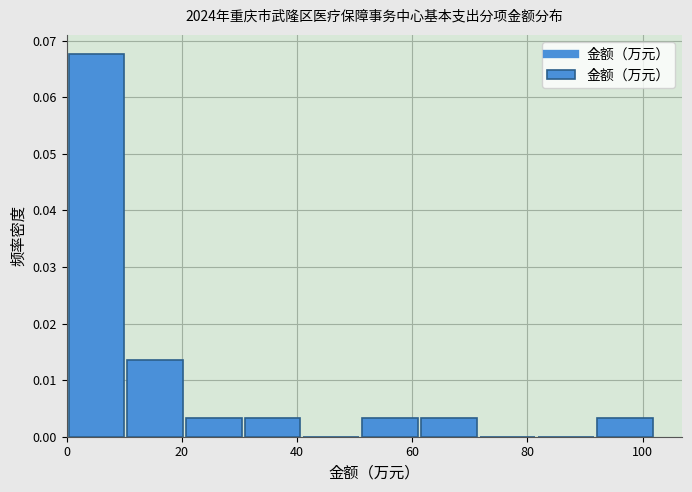

Reading left to right, transcribe this chart: for each bar, give the range it covers on the x-axis and its height. Neither the bar edges nor the heights are printed on the chart, so give them approximately, as read against the axes.

0 to 10: 0.068
10 to 20: 0.014
20 to 30: 0.003
30 to 42: 0.003
42 to 52: 0
52 to 62: 0.003
62 to 72: 0.003
72 to 82: 0
82 to 92: 0
92 to 102: 0.003